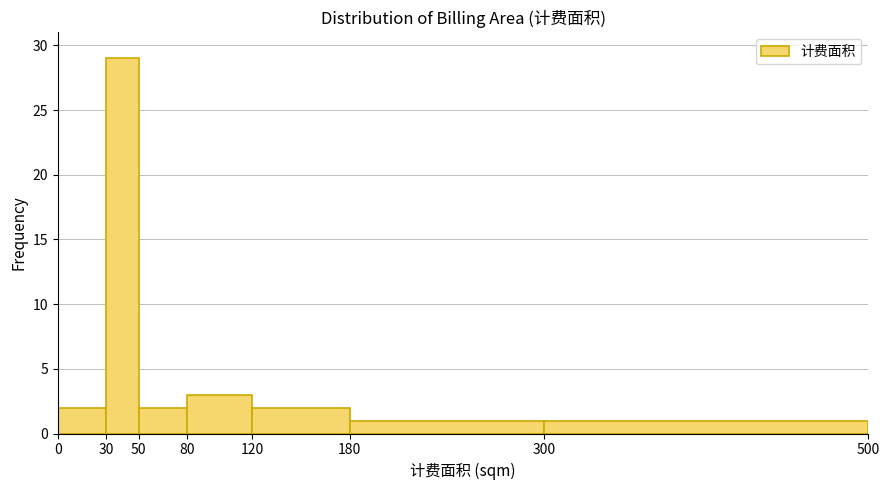

Reading left to right, list every bar in this chart as the range it spans on the x-axis followed by its height. The values are not printed on the chart, so give them approximately, as read against the axis.

0 to 30: 2
30 to 50: 29
50 to 80: 2
80 to 120: 3
120 to 180: 2
180 to 300: 1
300 to 500: 1